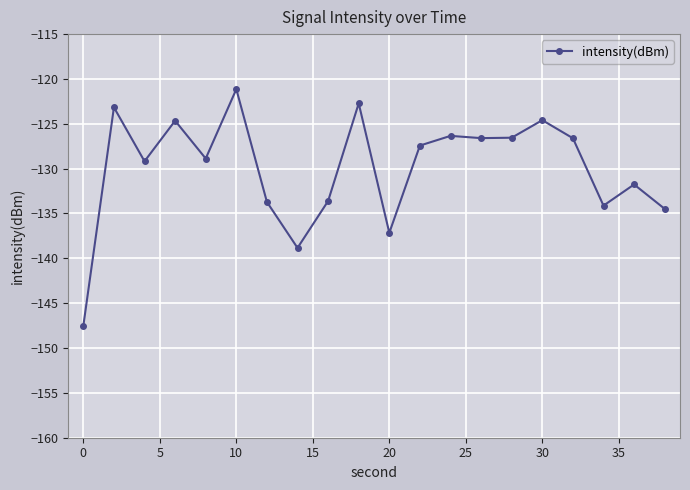

Count the number of categories in the chart.

20